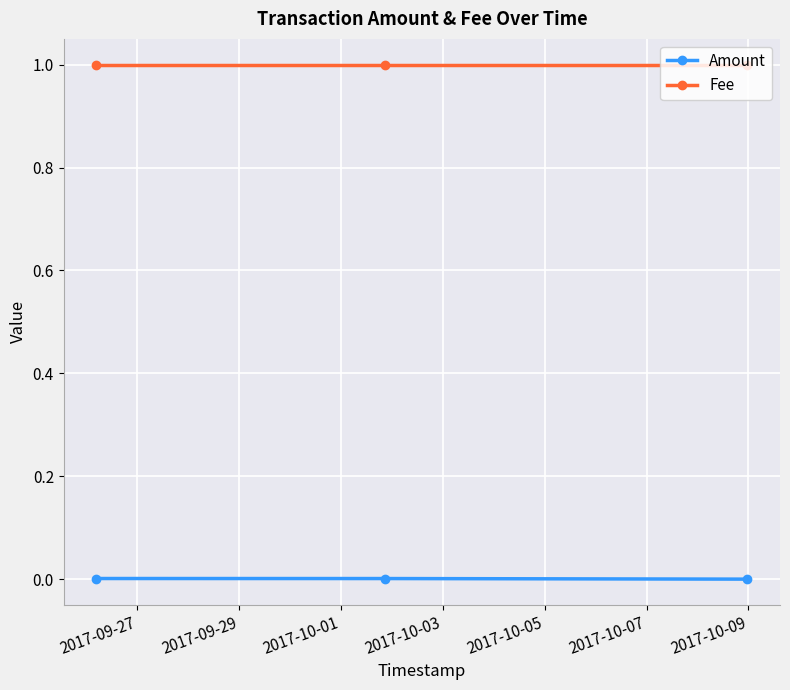

What is the sum of all Fee values?

3.0